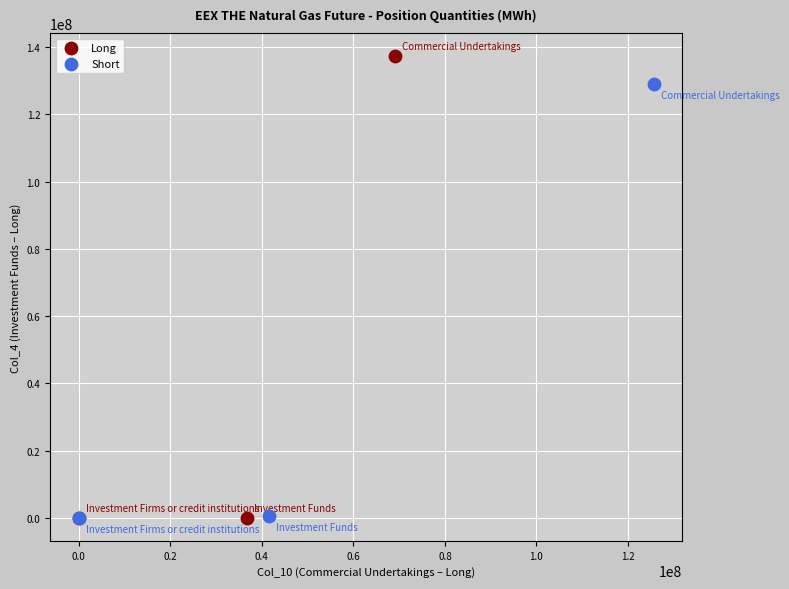

Which series contains the highest Y value?

Long